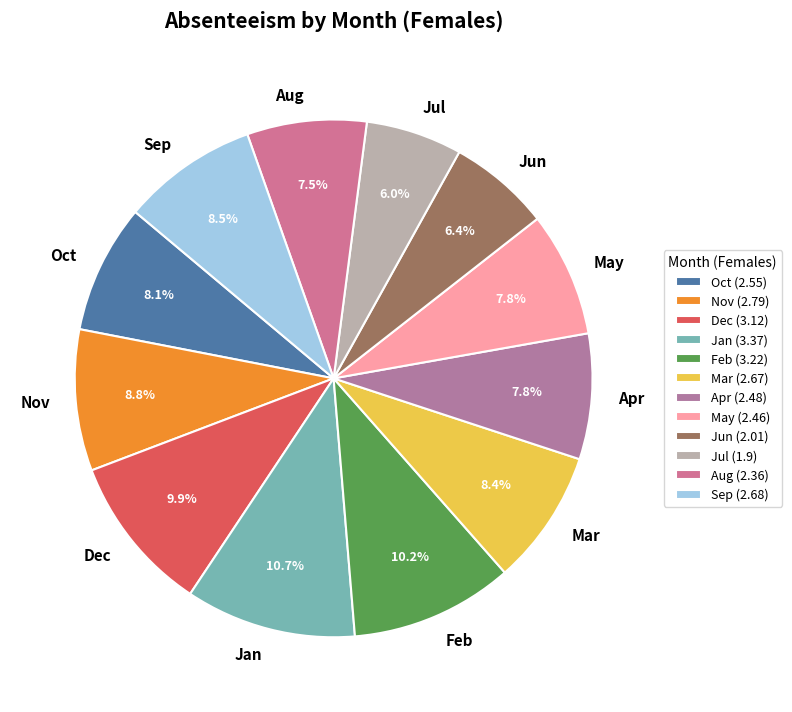

Is the sum of Sep and Dec greater than half?

No